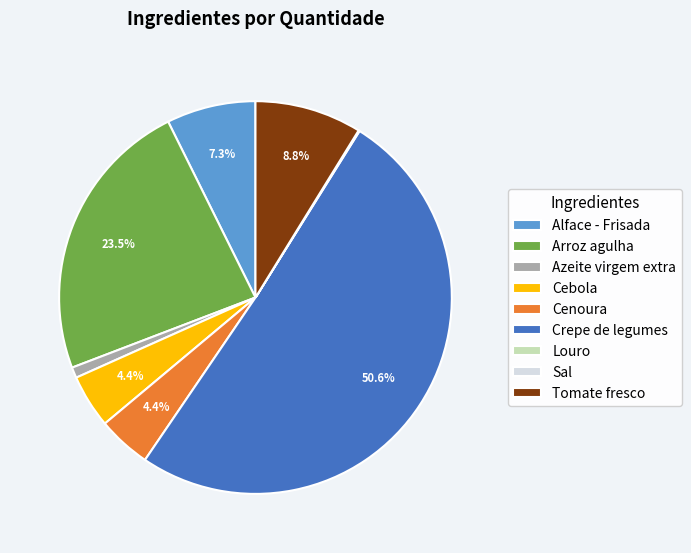

What is the largest slice in the pie chart?

Crepe de legumes